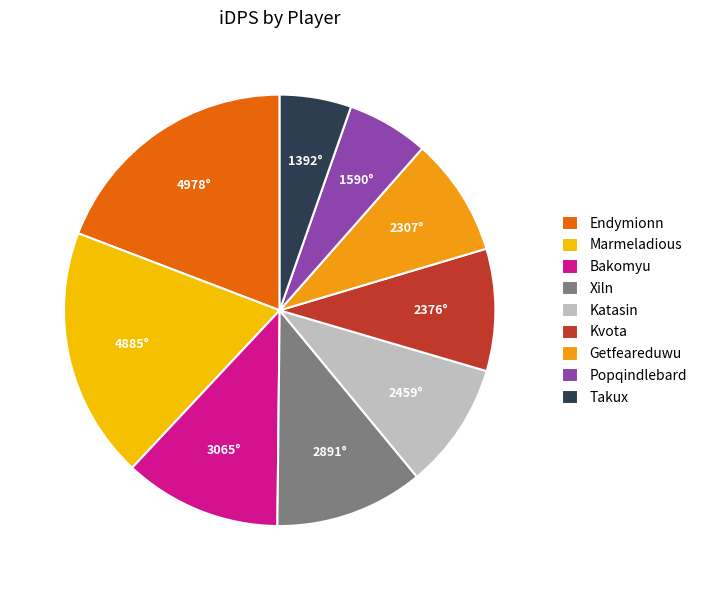

Which category has the smallest portion of the pie?

Takux